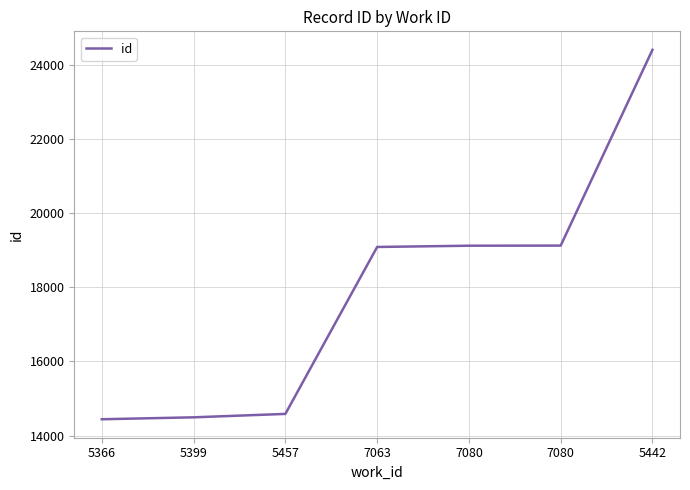

List the labels in order of value, smallest first.

5366, 5399, 5457, 7063, 7080, 7080, 5442